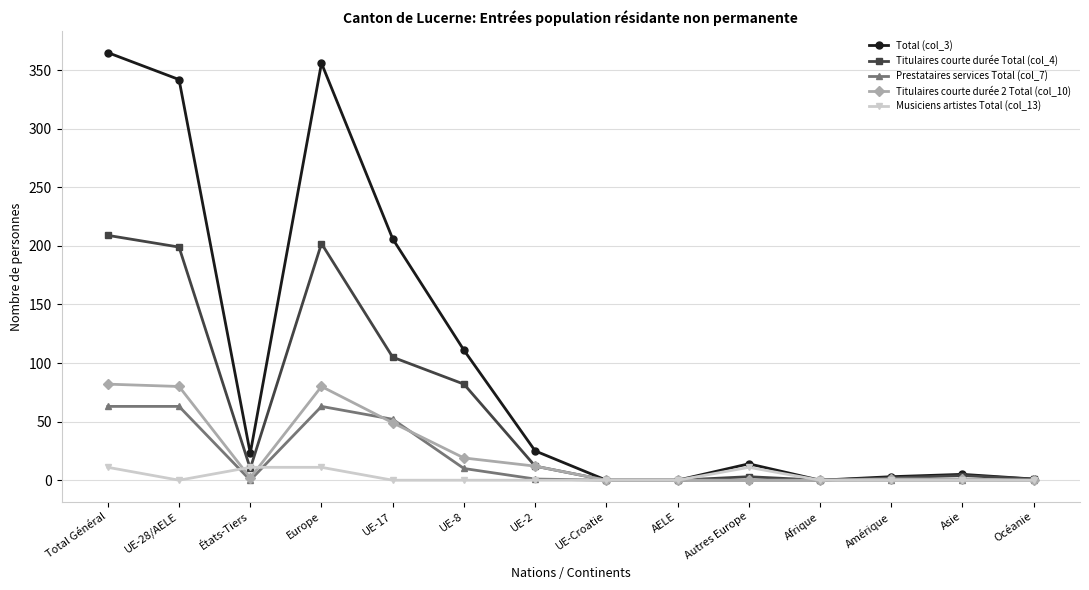

What is the difference between the Titulaires courte durée Total (col_4) values at UE-2 and Europe?

190